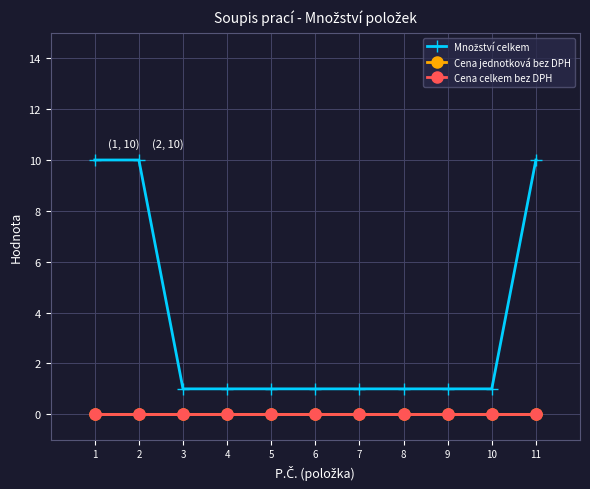

Does the chart have visible grid lines?

Yes